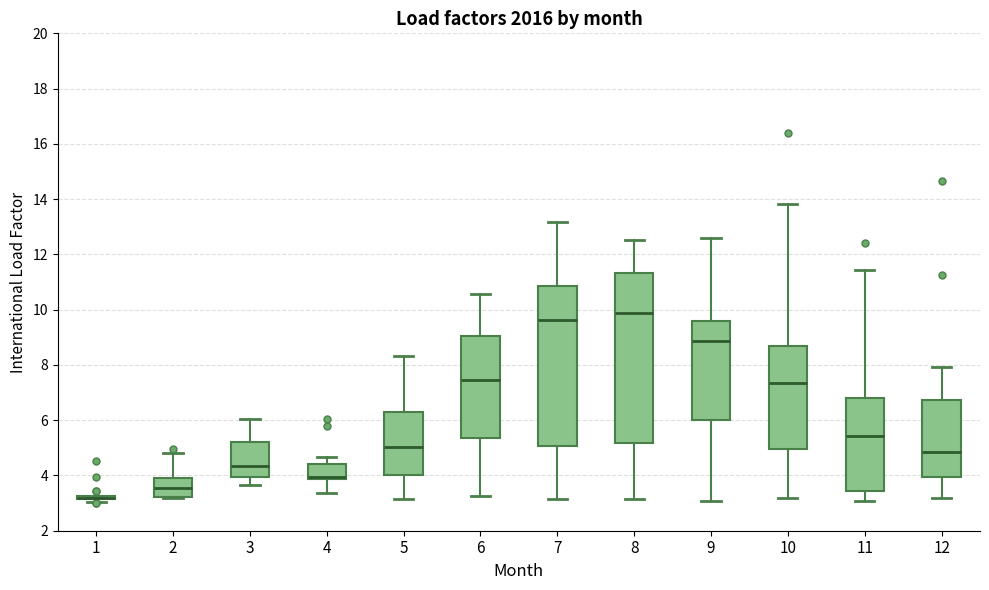

Where is the lower edge of the box at x = 11 on the y-axis? The values are not printed on the chart, so give them approximately, as read against the axis.

3.4